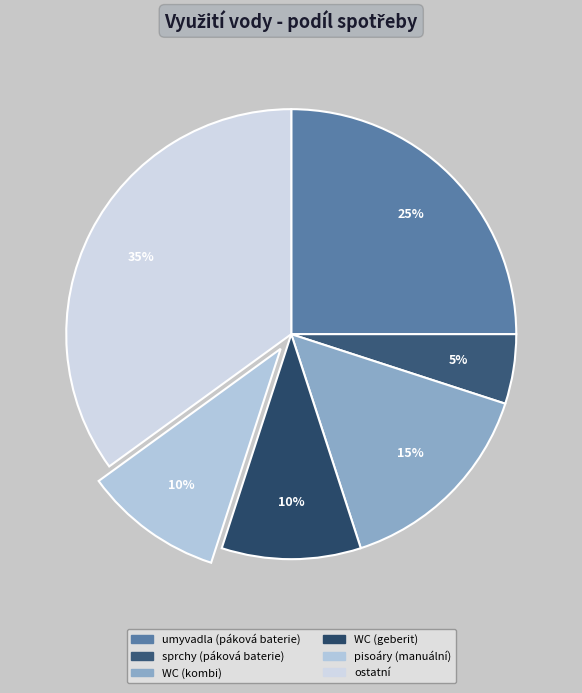

Does any single category account for the majority?

No